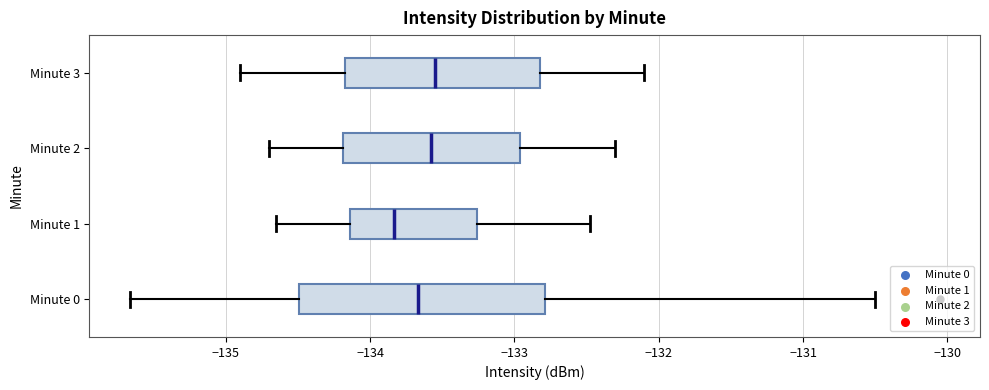

Where does the left whisker of the box for Minute 2 end on the x-axis? The values are not printed on the chart, so give them approximately, as read against the axis.

-134.7